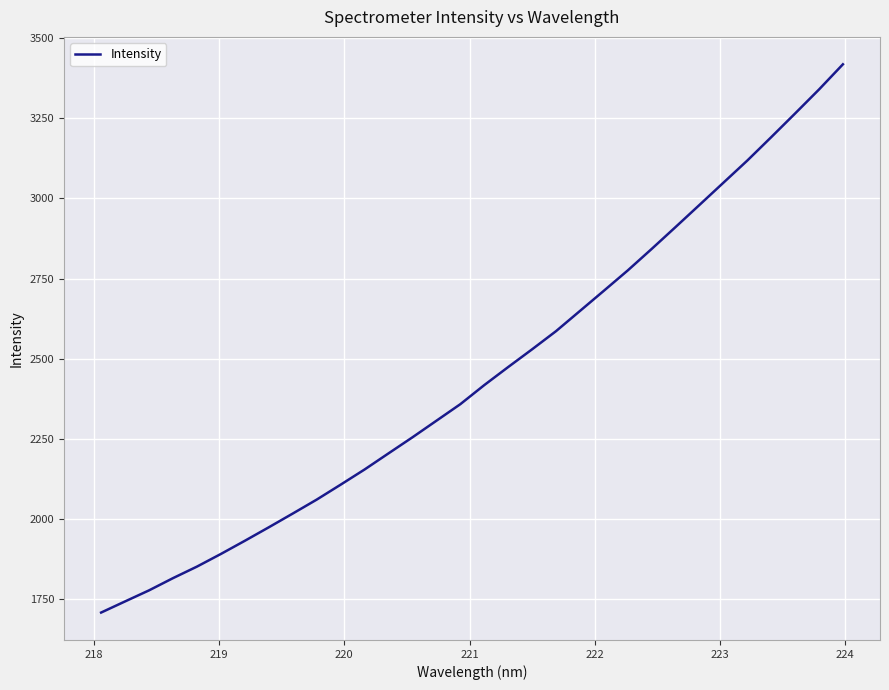

What is the minimum value shown in the chart?

1708.7